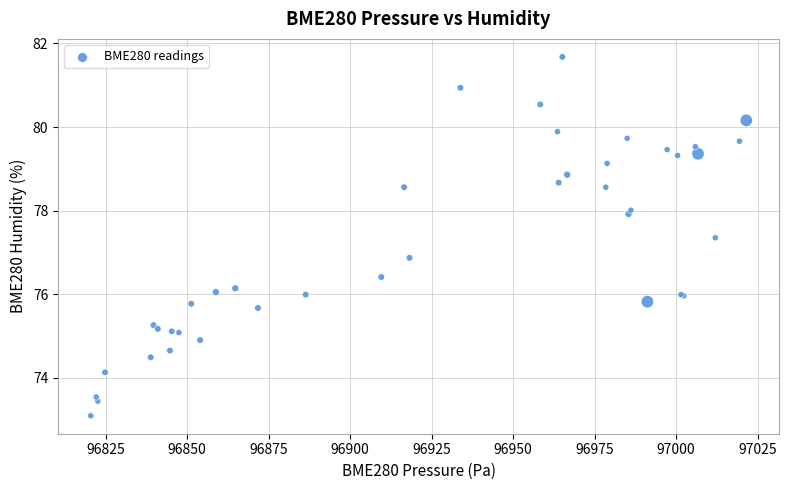

What Y value in the scatter plot is closest to 77?

76.9